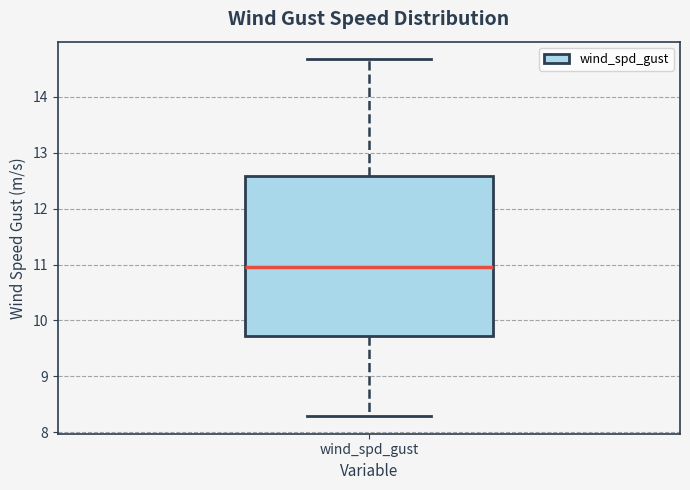

Read this box plot against the y-axis: the position of the median line, the range covered by the box, and the ends of both whiskers. The values are not printed on the chart, so give them approximately, as read against the axis.

median 11.0, box 9.7 to 12.6, whiskers 8.3 to 14.7